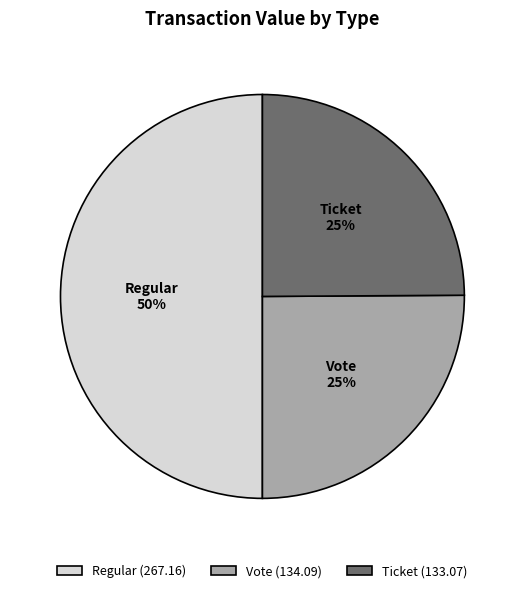

To the nearest percent, what percentage of the pie is Regular (267.16)?

50%